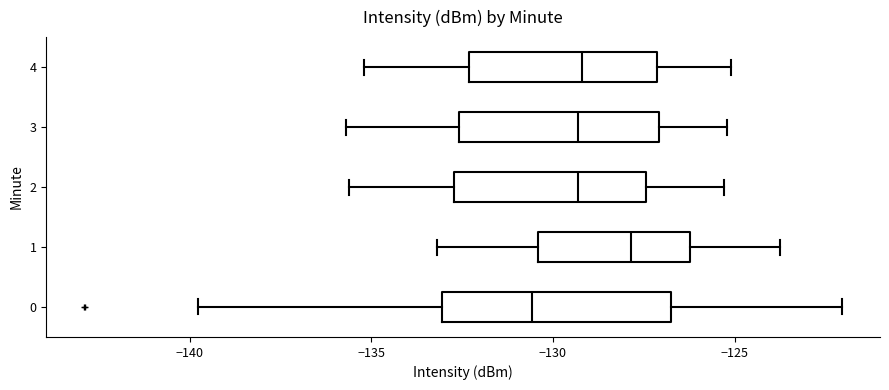

Reading bottom to top, transcribe this box plot: for each box, give where its median line is, the range the box spans, and where its two whiskers end, as read against the x-axis. The values are not printed on the chart, so give them approximately, as read against the axis.

0: median -130.5, box -133.0 to -127.0, whiskers -140.0 to -122.0
1: median -128.0, box -130.5 to -126.0, whiskers -133.0 to -124.0
2: median -129.5, box -132.5 to -127.5, whiskers -135.5 to -125.5
3: median -129.5, box -132.5 to -127.0, whiskers -135.5 to -125.0
4: median -129.0, box -132.5 to -127.0, whiskers -135.0 to -125.0